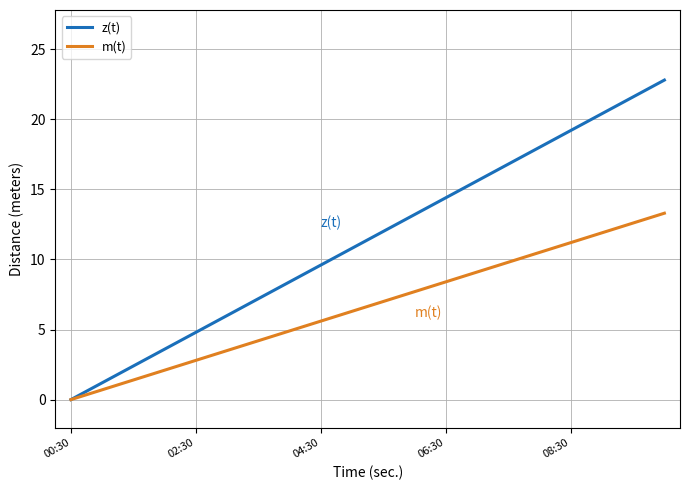

Rank the series by their maximum value, from highest to lowest.

z(t), m(t)